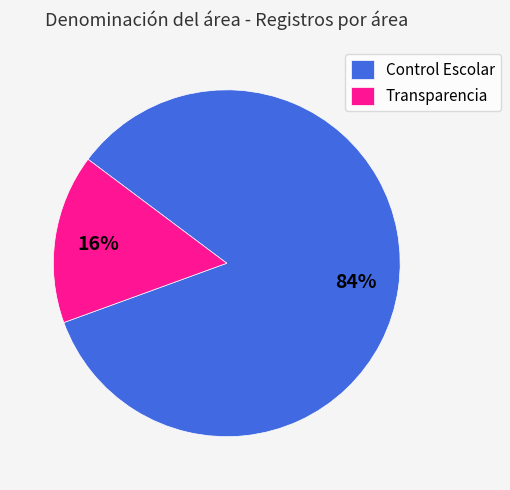

Which has a higher value, Transparencia or Control Escolar?

Control Escolar